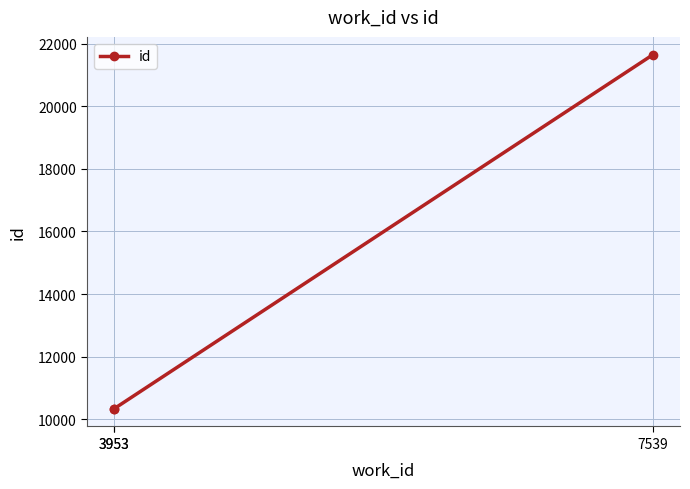

The chart shows a value of 14018 at 3953. True or false?

False